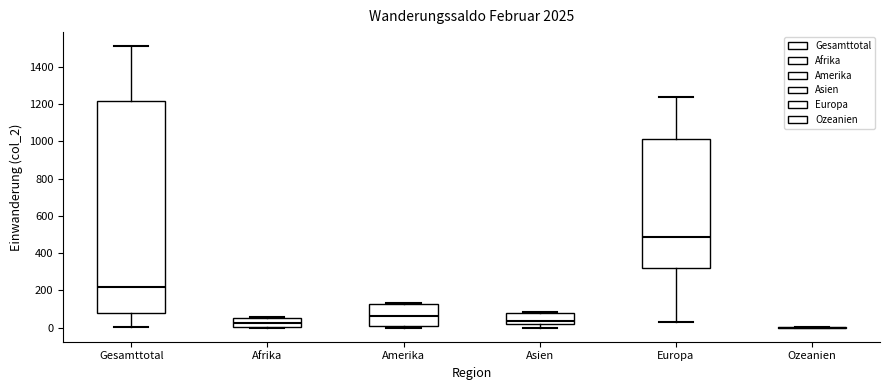

Reading left to right, transcribe this box plot: for each box, give where its median line is, the range the box spans, and where its two whiskers end, as read against the y-axis. The values are not printed on the chart, so give them approximately, as read against the axis.

Gesamttotal: median 220, box 80 to 1220, whiskers 0 to 1520
Afrika: median 20, box 0 to 40, whiskers 0 to 60
Amerika: median 60, box 0 to 120, whiskers 0 (just below the box's lower edge) to 140
Asien: median 40, box 20 to 80, whiskers 0 to 80
Europa: median 480, box 320 to 1020, whiskers 40 to 1240
Ozeanien: box collapsed to a line at 0, whiskers 0 to 0